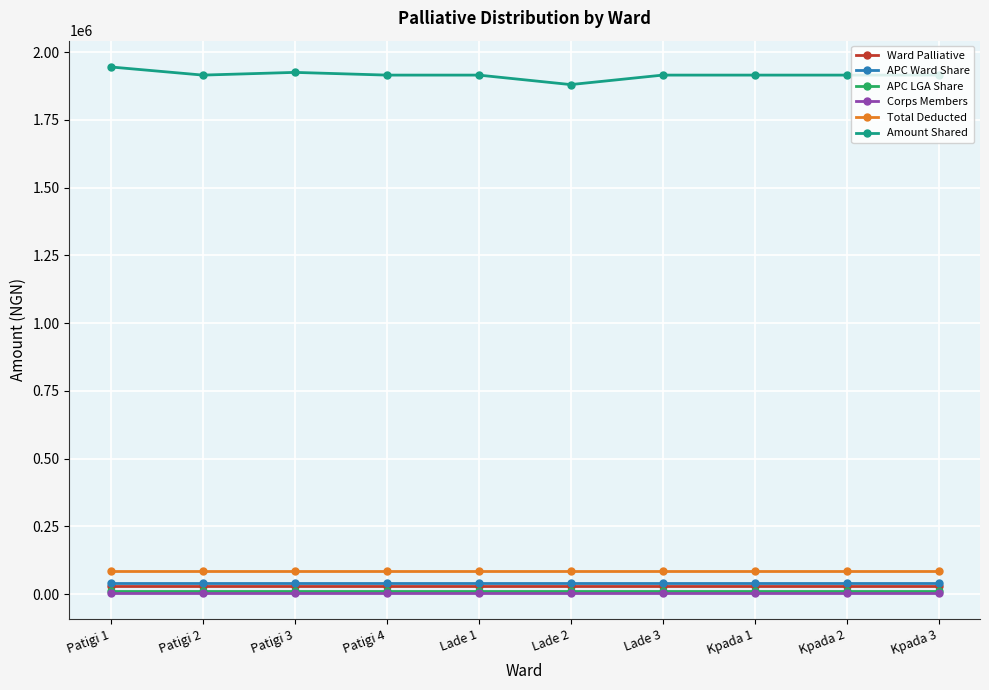

What is the value of the APC Ward Share point at the 3rd from the left?

40000